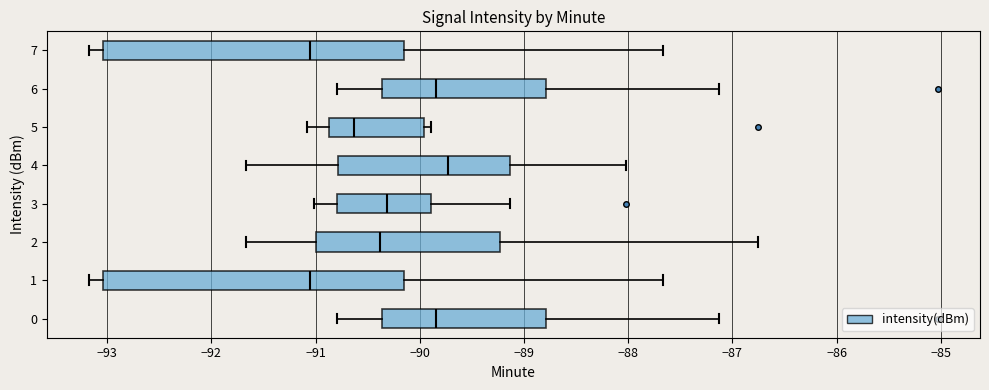

Which box has the furthest to the right median line?

4